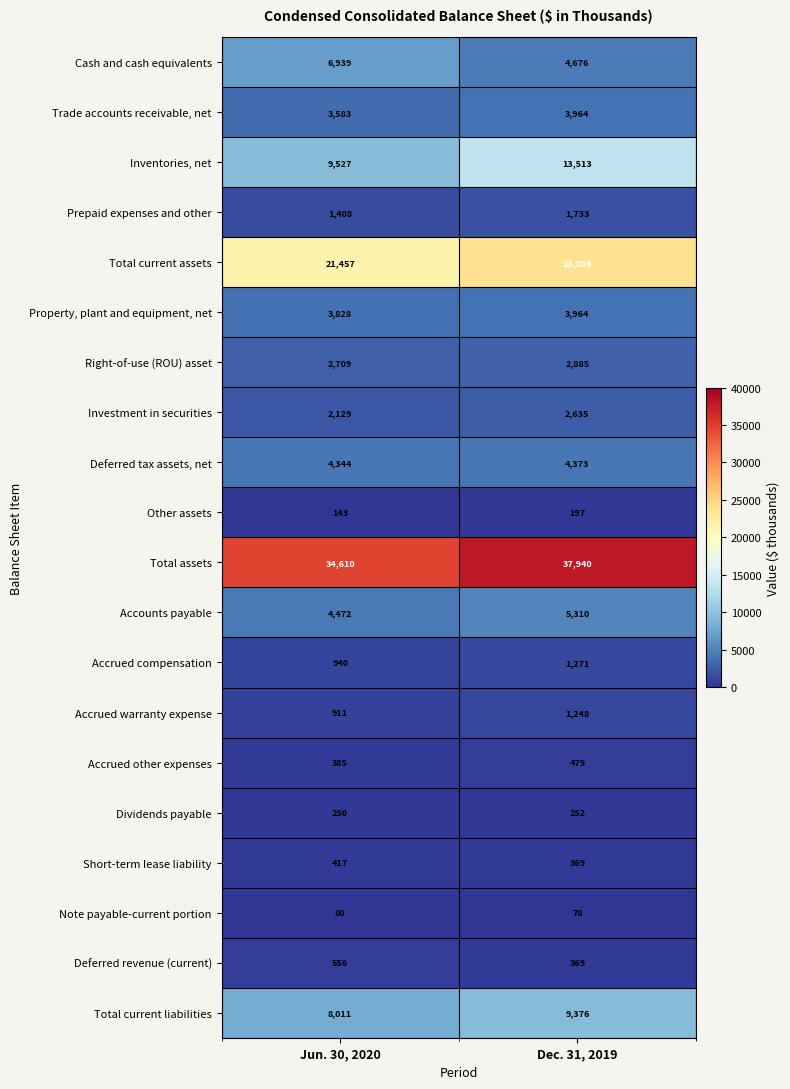

What is the sum of the Prepaid expenses and other values at Jun. 30, 2020 and Dec. 31, 2019?

3141